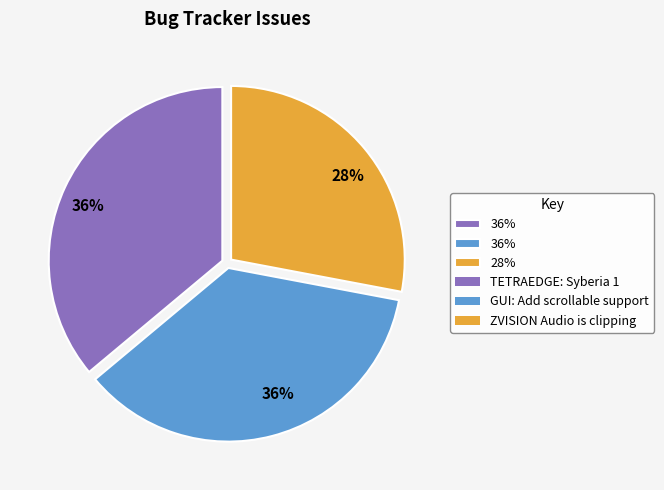

To the nearest percent, what is the difference between the largest and smallest slice percentages?

8%